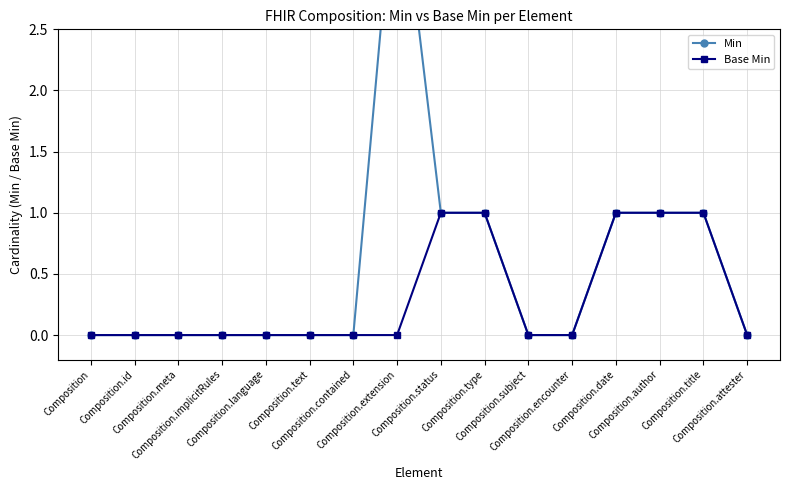

Where is Base Min nearest to the value 0?

Composition